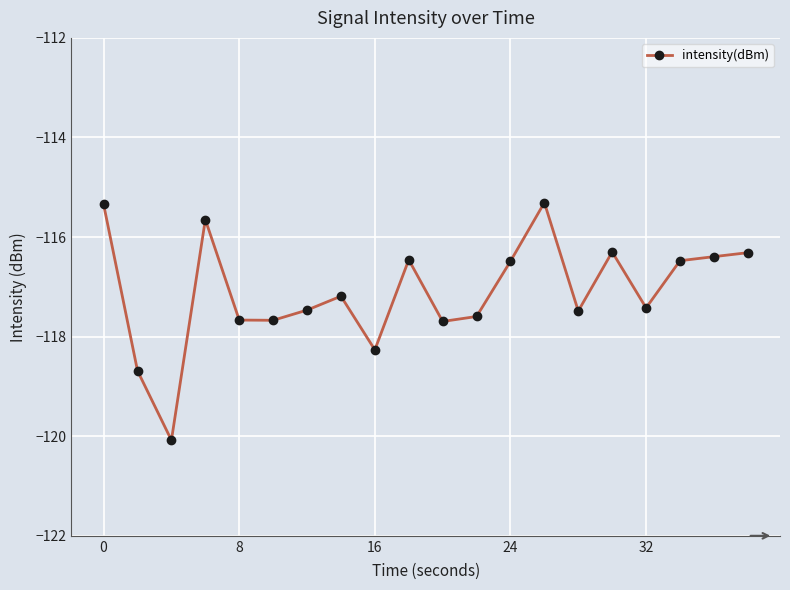

What is the difference between the second highest and second lowest values?

3.3